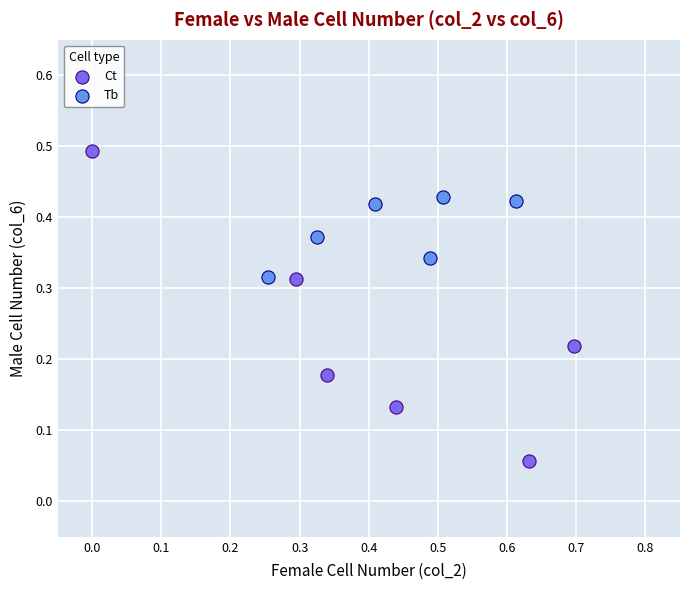

Which series reaches the minimum Y coordinate?

Ct